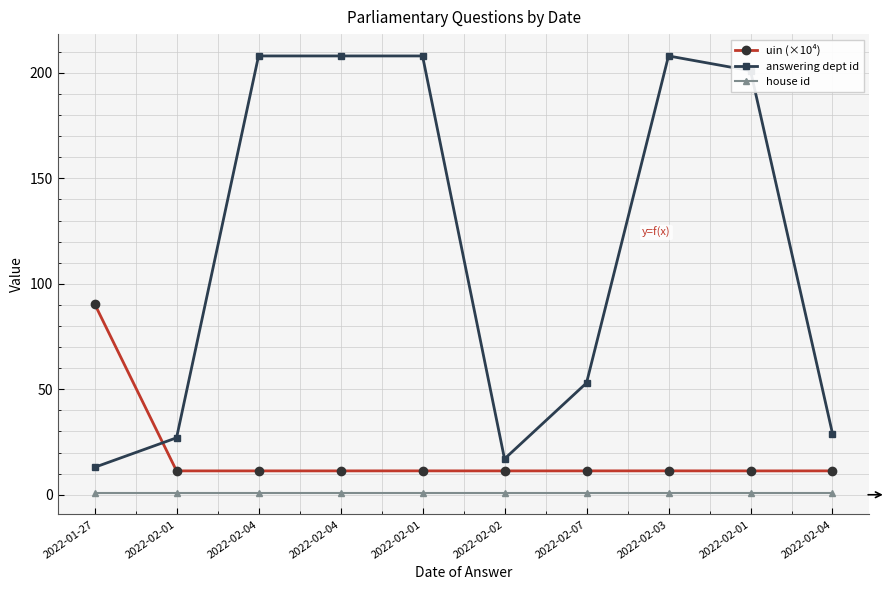

List the series in order of their peak value, lowest first.

house id, uin (×10⁴), answering dept id